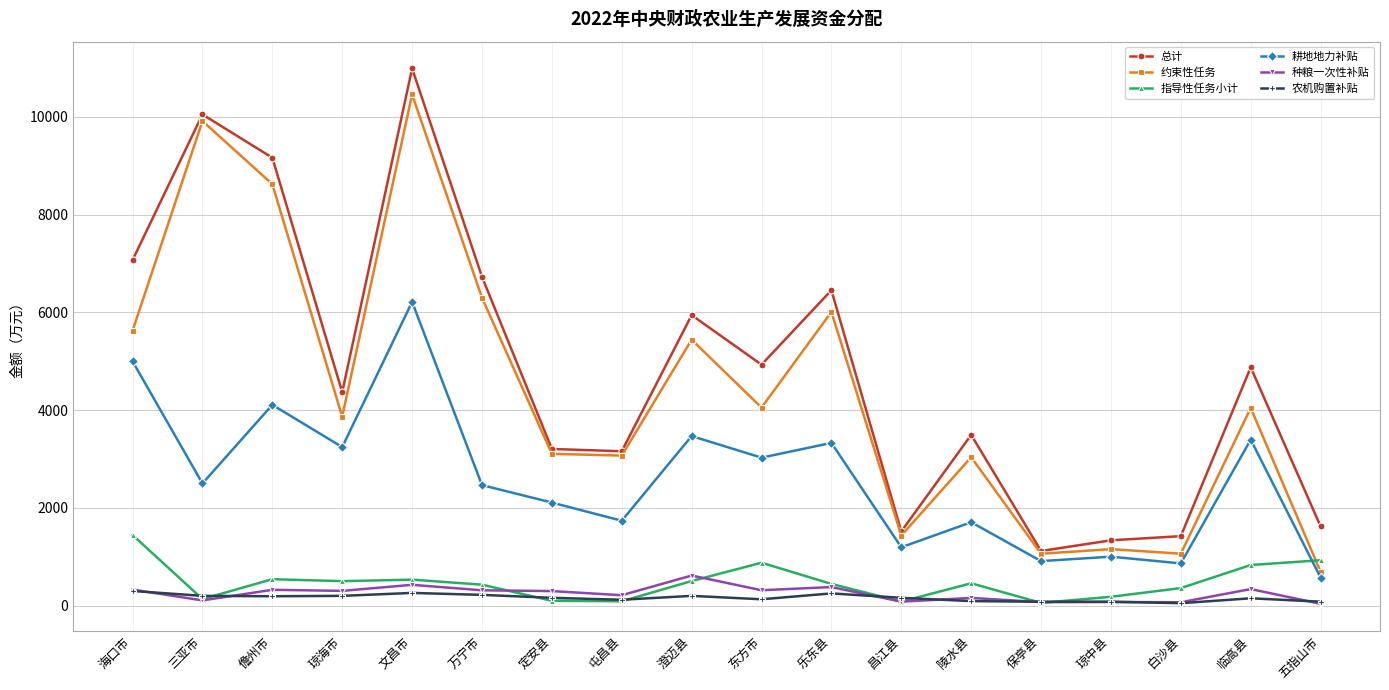

Which series has the largest range (max minus min)?

总计